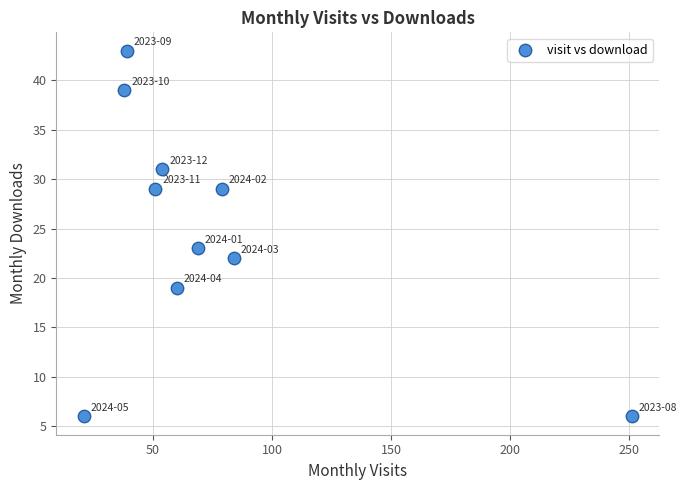

What Y value in the scatter plot is closest to 24?

23